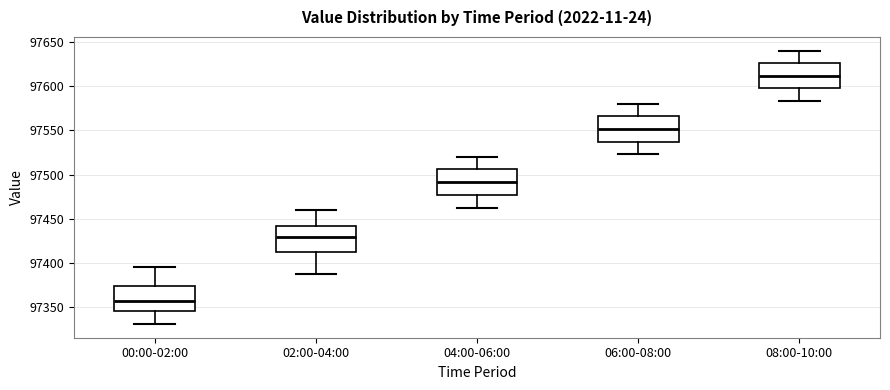

Reading left to right, read every box against the y-axis: the position of its median line, the range the box covers, and the ends of its whiskers. The values are not printed on the chart, so give them approximately, as read against the axis.

00:00-02:00: median 97355, box 97345 to 97375, whiskers 97330 to 97395
02:00-04:00: median 97430, box 97410 to 97440, whiskers 97390 to 97460
04:00-06:00: median 97490, box 97475 to 97505, whiskers 97460 to 97520
06:00-08:00: median 97550, box 97535 to 97565, whiskers 97525 to 97580
08:00-10:00: median 97610, box 97595 to 97625, whiskers 97585 to 97640